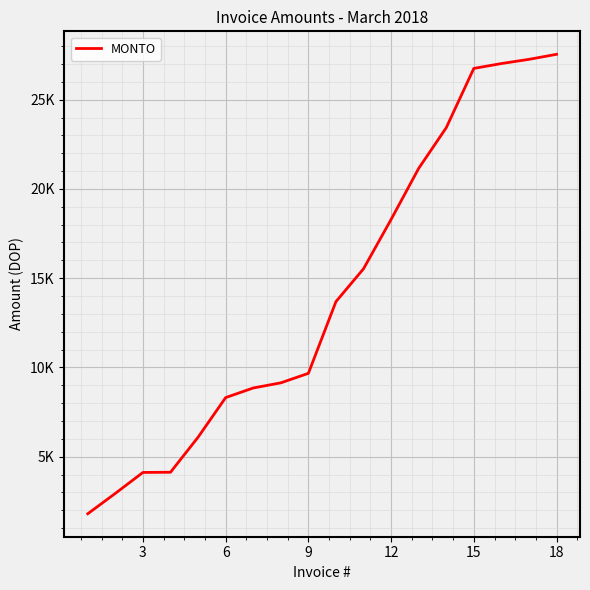

True or false: there are more than 2 points higher than both neighbors.

False